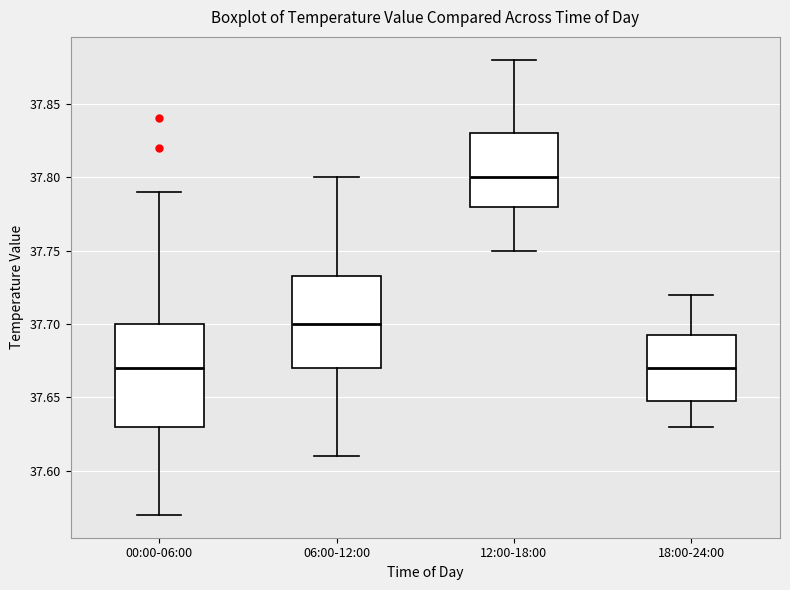

Where is the upper edge of the box for 00:00-06:00 on the y-axis? The values are not printed on the chart, so give them approximately, as read against the axis.

37.700